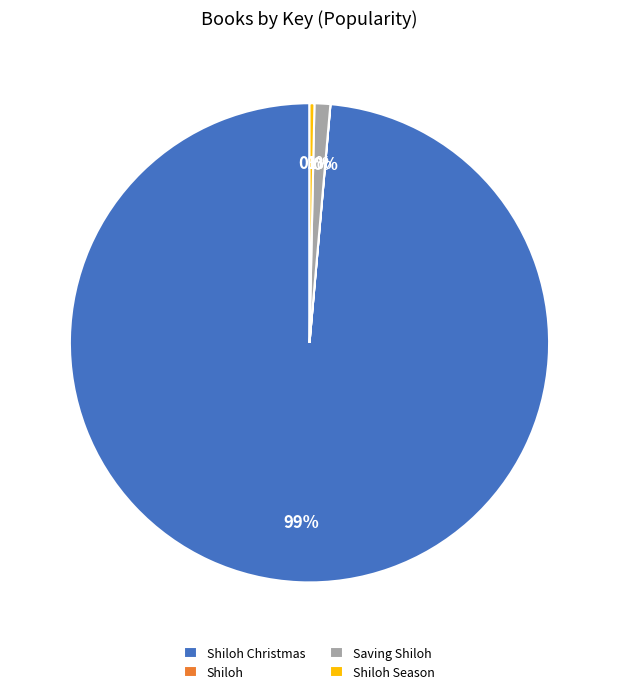

Is there any slice that represents more than half of the pie?

Yes